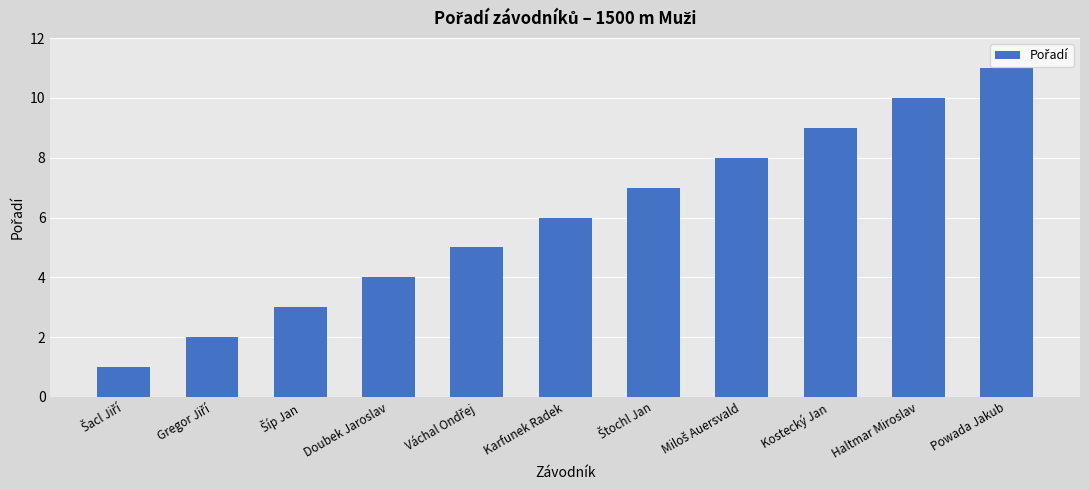

Where is the data nearest to the value 6?

Karfunek Radek